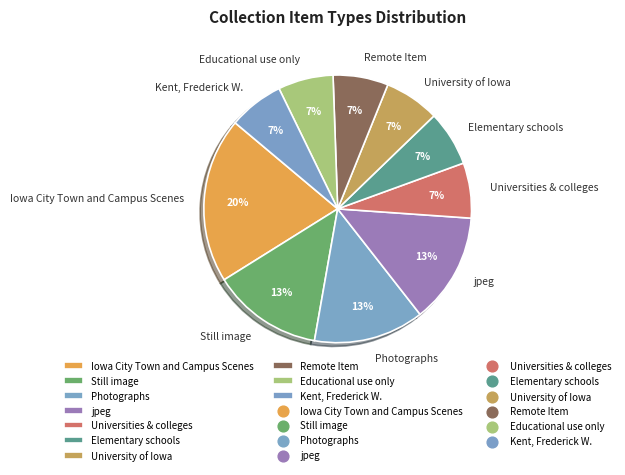

Is Remote Item the majority of the pie?

No